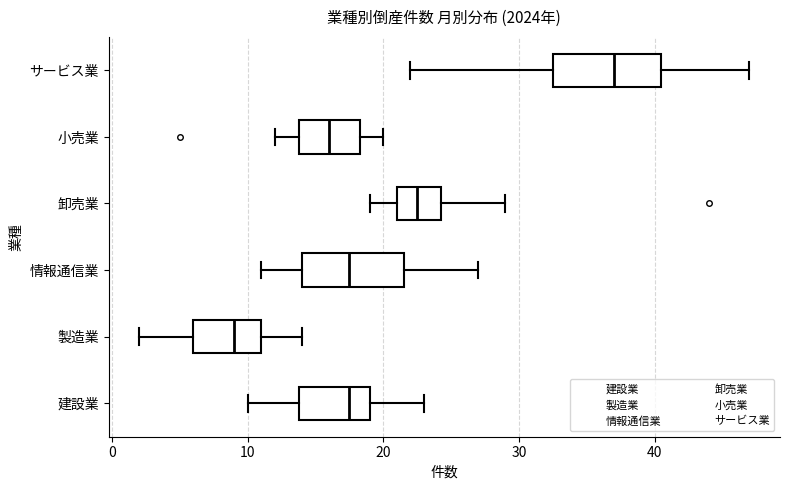

Reading bottom to top, read every box against the x-axis: the position of its median line, the range the box covers, and the ends of its whiskers. The values are not printed on the chart, so give them approximately, as read against the axis.

建設業: median 18, box 14 to 19, whiskers 10 to 23
製造業: median 9, box 6 to 11, whiskers 2 to 14
情報通信業: median 18, box 14 to 22, whiskers 11 to 27
卸売業: median 23, box 21 to 24, whiskers 19 to 29
小売業: median 16, box 14 to 18, whiskers 12 to 20
サービス業: median 37, box 33 to 41, whiskers 22 to 47